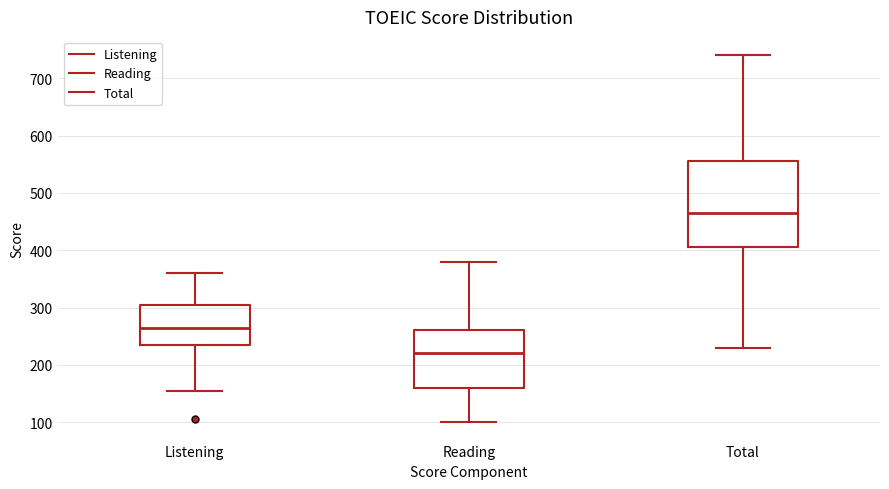

Which box's median line is the lowest?

Reading